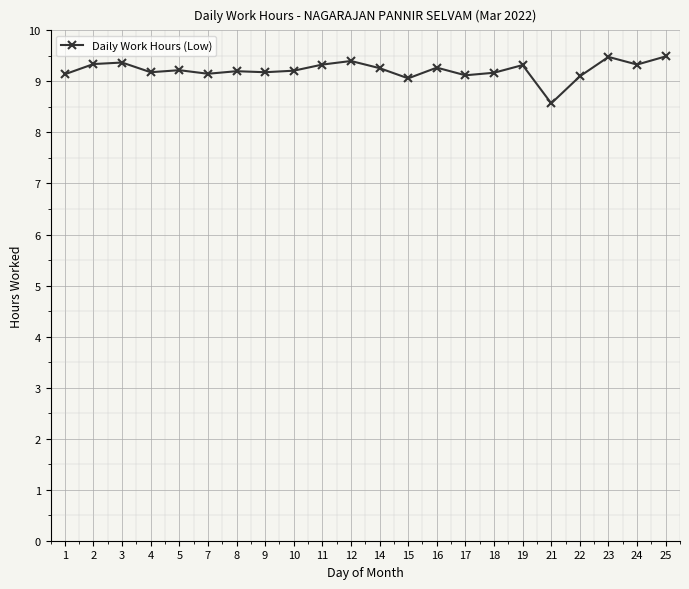

What is the greatest value displayed?

9.5